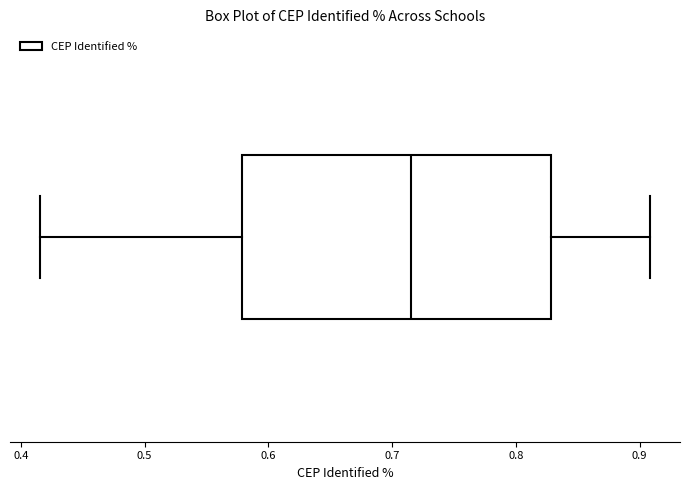

Transcribe this box plot: give where the median line is, the range the box spans, and where the two whiskers end, as read against the x-axis. The values are not printed on the chart, so give them approximately, as read against the axis.

median 0.72, box 0.58 to 0.83, whiskers 0.42 to 0.91